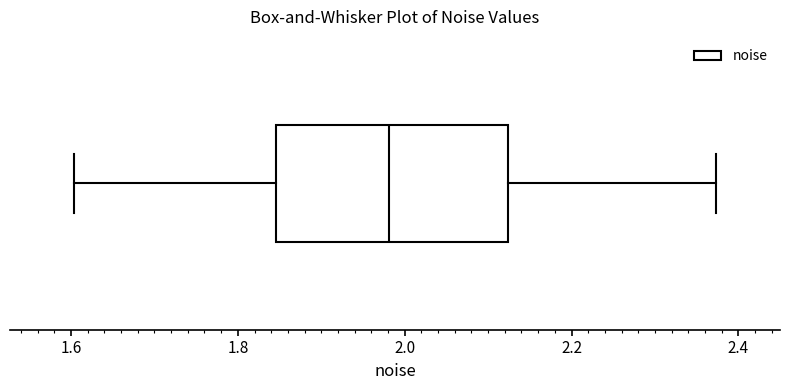

Read this box plot against the x-axis: the position of the median line, the range covered by the box, and the ends of both whiskers. The values are not printed on the chart, so give them approximately, as read against the axis.

median 1.98, box 1.84 to 2.12, whiskers 1.60 to 2.38